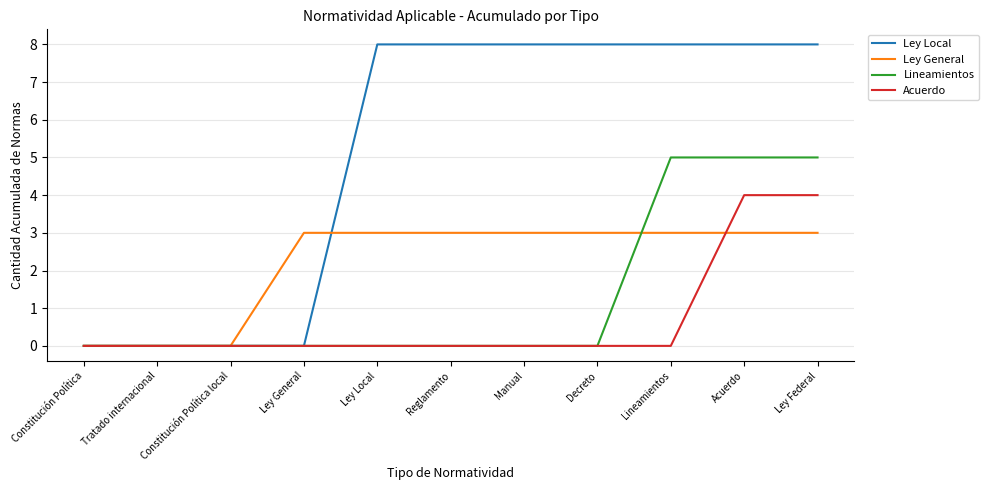

How many lines are shown in the chart?

4